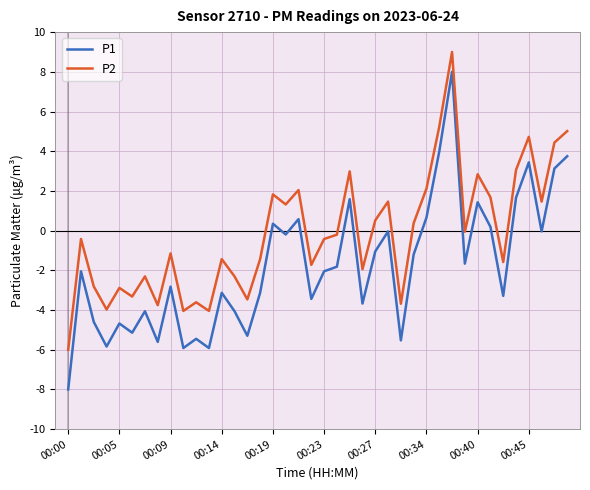

What is the lowest value of the P1 series?

-8.0